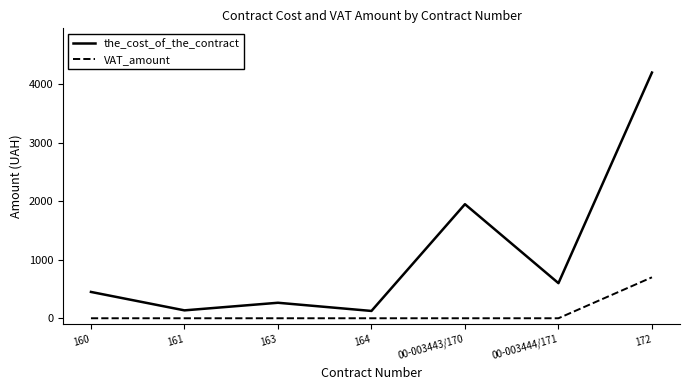

List the series in order of their peak value, highest first.

the_cost_of_the_contract, VAT_amount